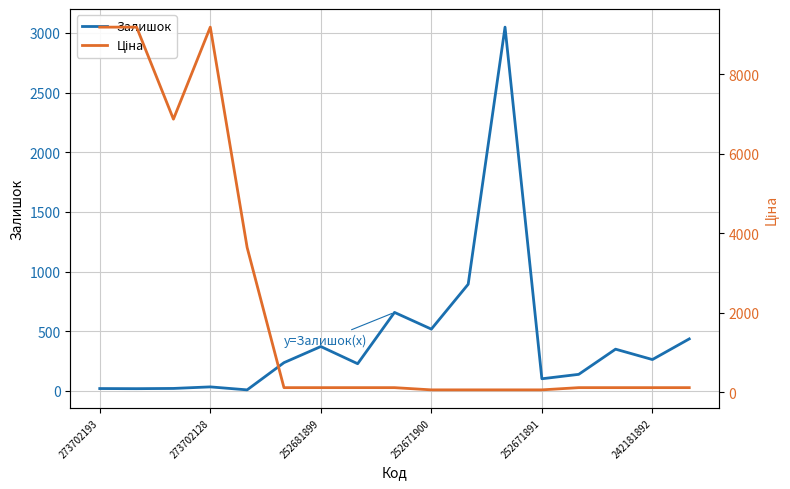

True or false: Ціна has a value of 55.7 at 14.

False